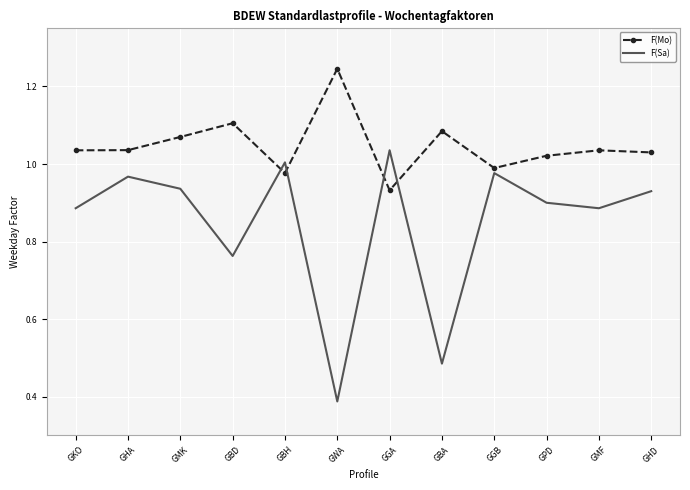

The value of F(Mo) at GGA is 1.2. True or false?

False